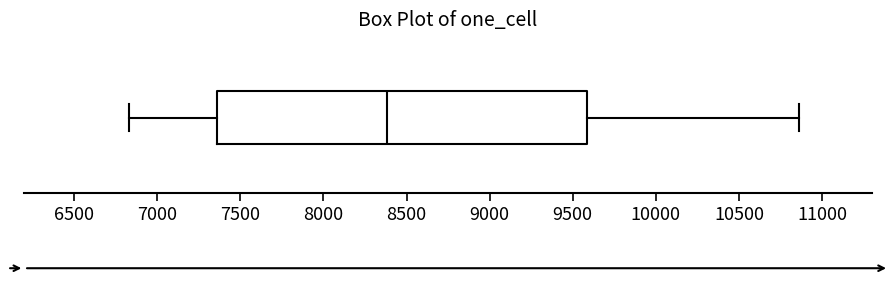

Where is the right edge of the box on the x-axis? The values are not printed on the chart, so give them approximately, as read against the axis.

9600